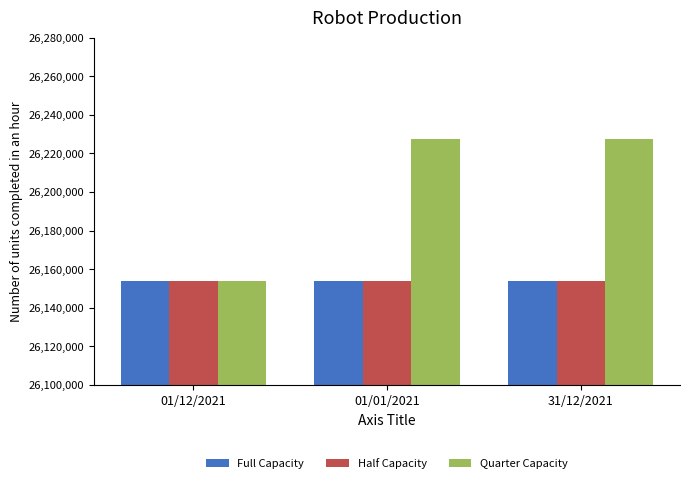

What is the label of the 3rd bar from the right?

01/12/2021